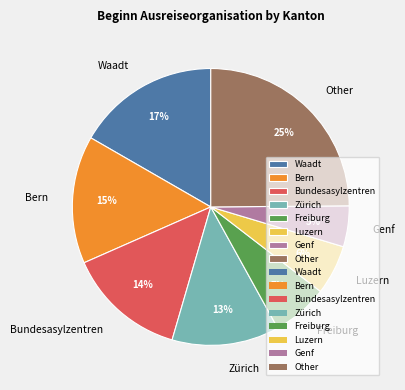

True or false: Bern accounts for 15% of the total.

True